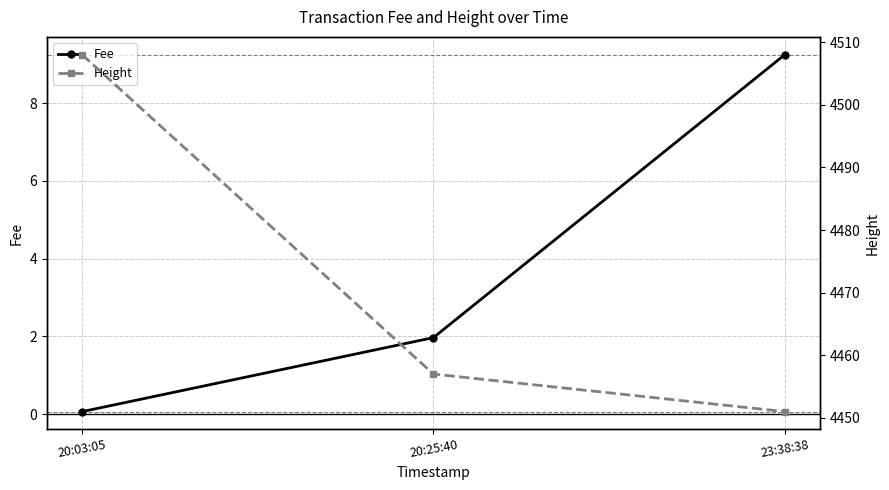

What position from the left is 20:03:05?

1